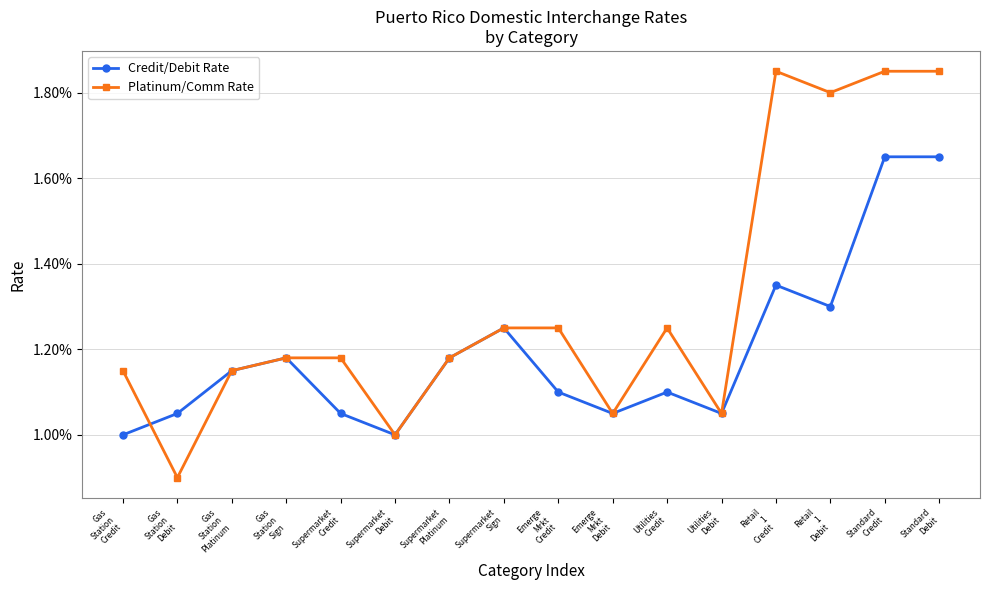

The Platinum/Comm Rate series shows 0.0 at Retail
1
Debit. True or false?

False